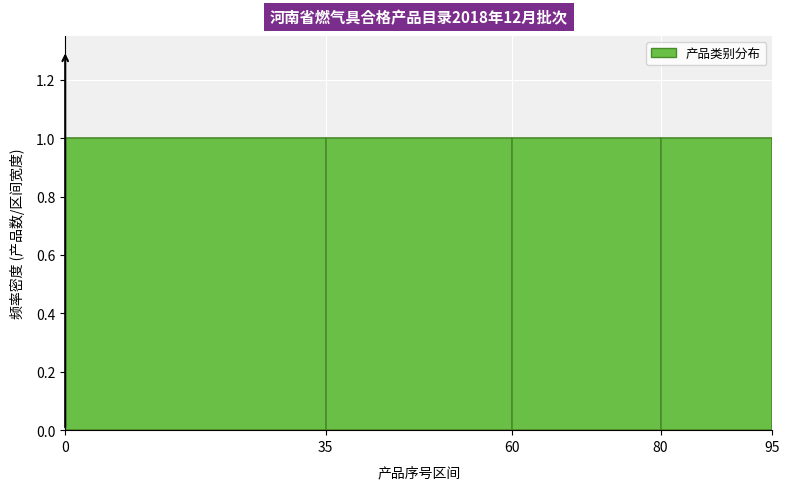

Reading left to right, transcribe this chart: for each bar, give the range it covers on the x-axis and its height. The values are not printed on the chart, so give them approximately, as read against the axis.

0 to 35: 1
35 to 60: 1
60 to 80: 1
80 to 95: 1